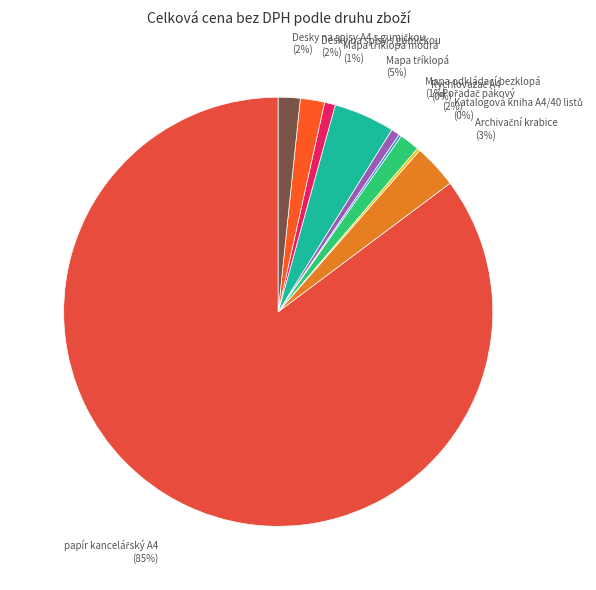

To the nearest percent, what is the average slice percentage?

10%